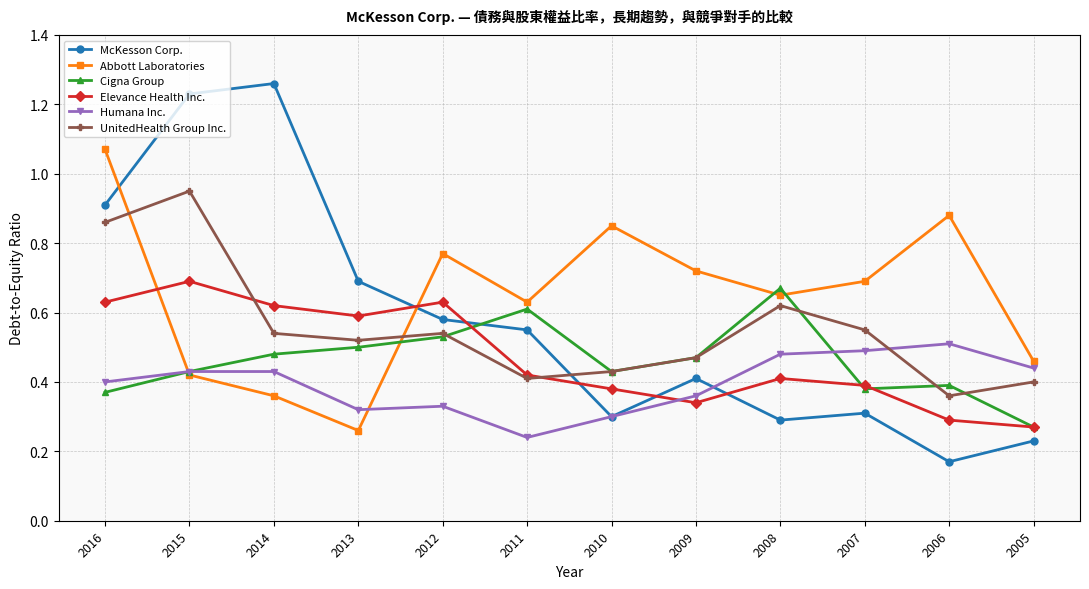

Which series has the largest range (max minus min)?

McKesson Corp.